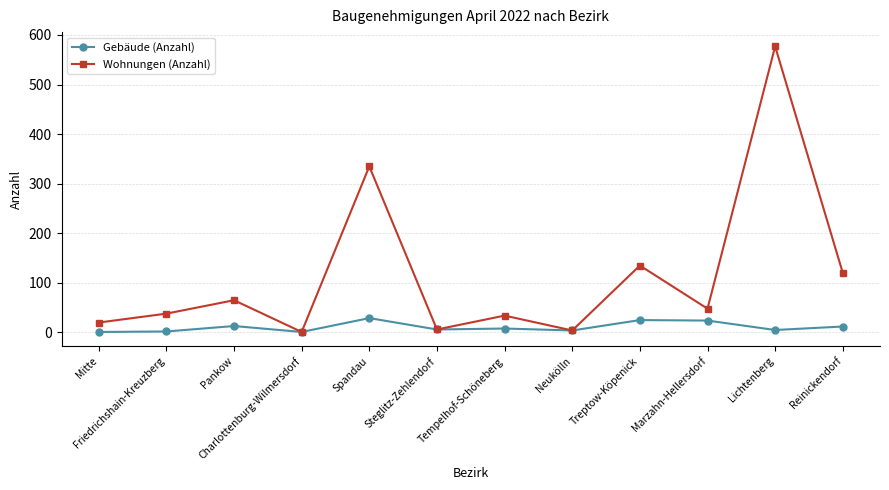

Does the chart have visible grid lines?

Yes